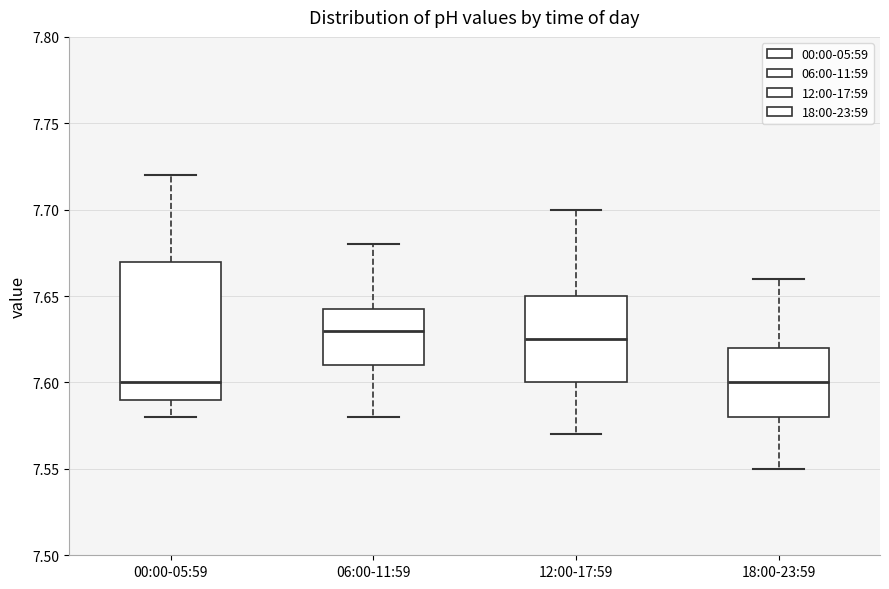

Reading left to right, transcribe this box plot: for each box, give where its median line is, the range the box spans, and where its two whiskers end, as read against the y-axis. The values are not printed on the chart, so give them approximately, as read against the axis.

00:00-05:59: median 7.600, box 7.590 to 7.670, whiskers 7.580 to 7.720
06:00-11:59: median 7.630, box 7.610 to 7.645, whiskers 7.580 to 7.680
12:00-17:59: median 7.625, box 7.600 to 7.650, whiskers 7.570 to 7.700
18:00-23:59: median 7.600, box 7.580 to 7.620, whiskers 7.550 to 7.660